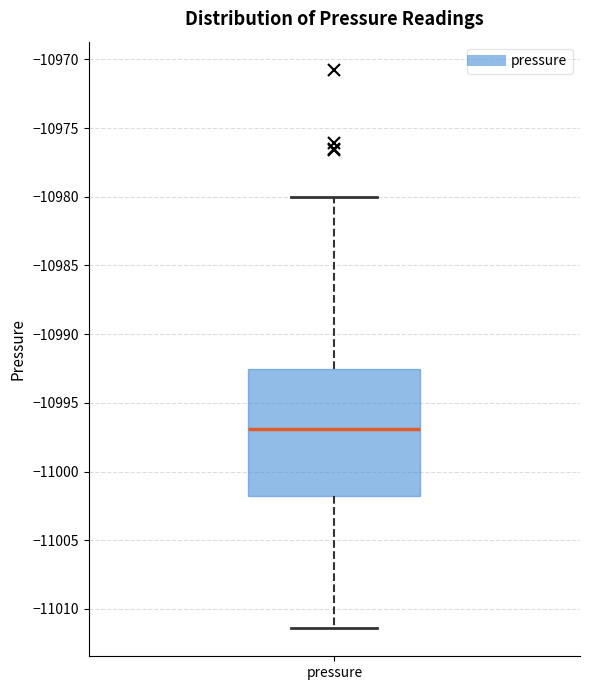

Where does the lower whisker of the box for pressure end on the y-axis? The values are not printed on the chart, so give them approximately, as read against the axis.

-11011.5